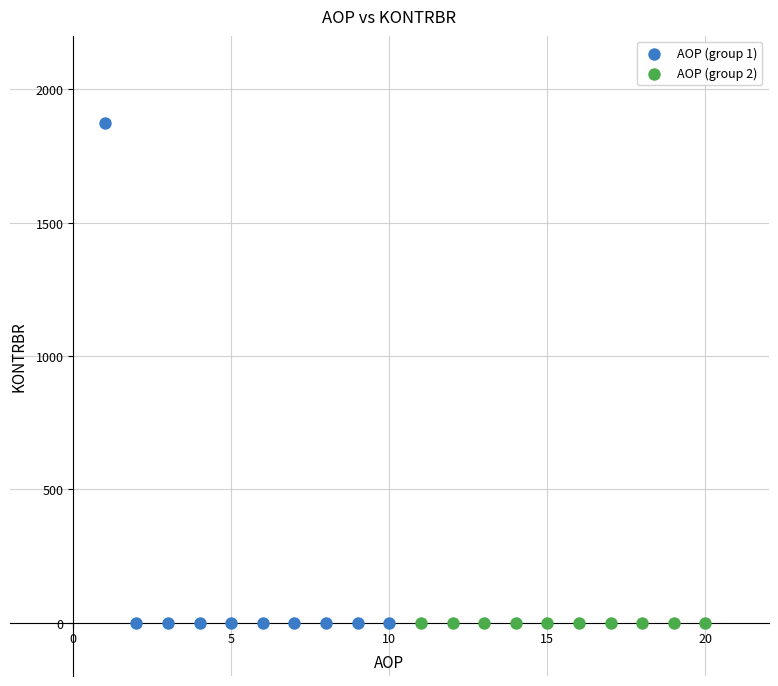

Which series contains the highest Y value?

AOP (group 1)